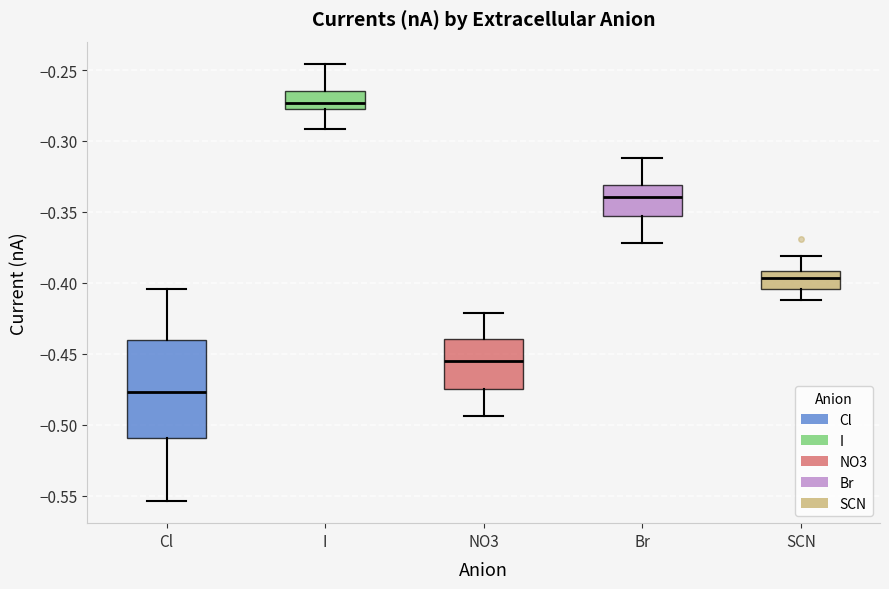

Reading left to right, read every box against the y-axis: the position of its median line, the range the box covers, and the ends of its whiskers. The values are not printed on the chart, so give them approximately, as read against the axis.

Cl: median -0.475, box -0.510 to -0.440, whiskers -0.555 to -0.405
I: median -0.275, box -0.280 to -0.265, whiskers -0.290 to -0.245
NO3: median -0.455, box -0.475 to -0.440, whiskers -0.495 to -0.420
Br: median -0.340, box -0.355 to -0.330, whiskers -0.370 to -0.310
SCN: median -0.395, box -0.405 to -0.390, whiskers -0.410 to -0.380